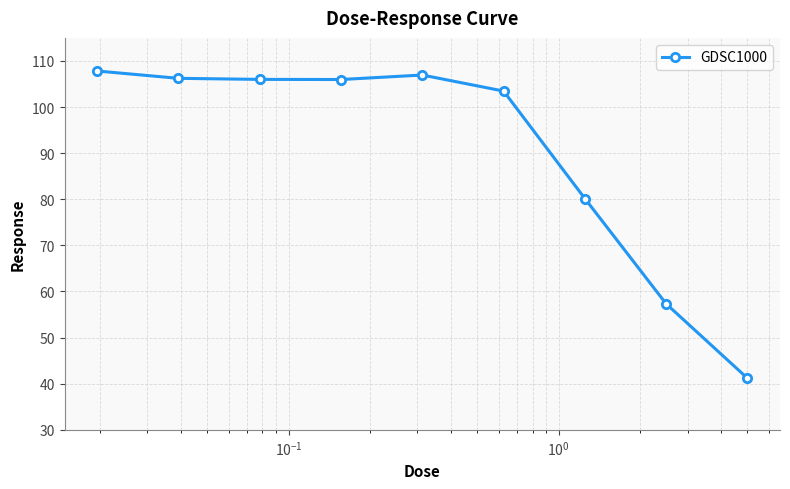

What is the difference between the maximum and second lowest values?

50.5